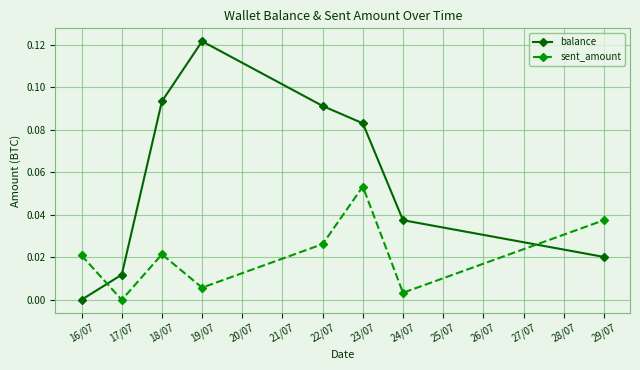

Which series changed the most between 19/07 and 24/07?

balance